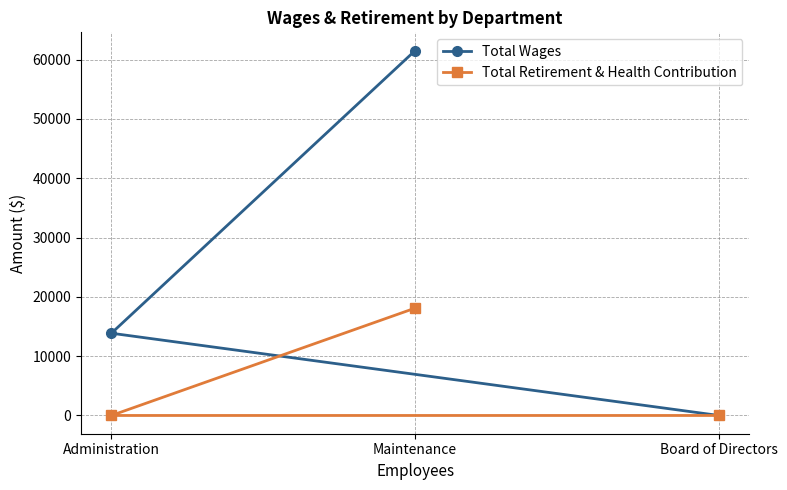

What is the label of the 2nd point from the left?

Maintenance